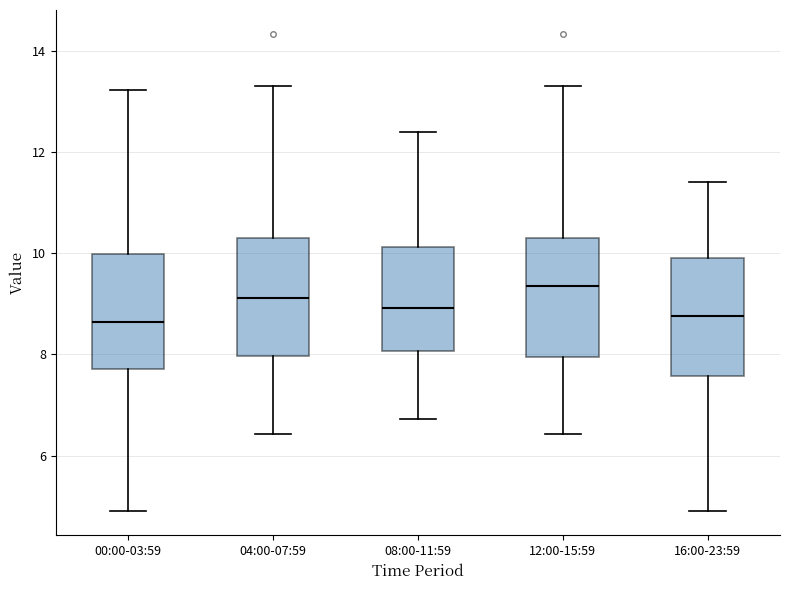

Reading left to right, transcribe this box plot: for each box, give where its median line is, the range the box spans, and where its two whiskers end, as read against the y-axis. The values are not printed on the chart, so give them approximately, as read against the axis.

00:00-03:59: median 8.6, box 7.8 to 10.0, whiskers 5.0 to 13.2
04:00-07:59: median 9.2, box 8.0 to 10.2, whiskers 6.4 to 13.4
08:00-11:59: median 9.0, box 8.0 to 10.2, whiskers 6.8 to 12.4
12:00-15:59: median 9.4, box 8.0 to 10.2, whiskers 6.4 to 13.4
16:00-23:59: median 8.8, box 7.6 to 10.0, whiskers 5.0 to 11.4